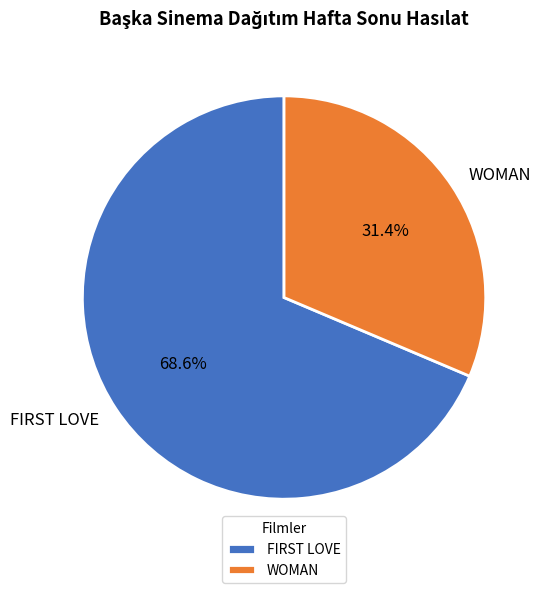

Rank the categories by value from lowest to highest.

WOMAN, FIRST LOVE